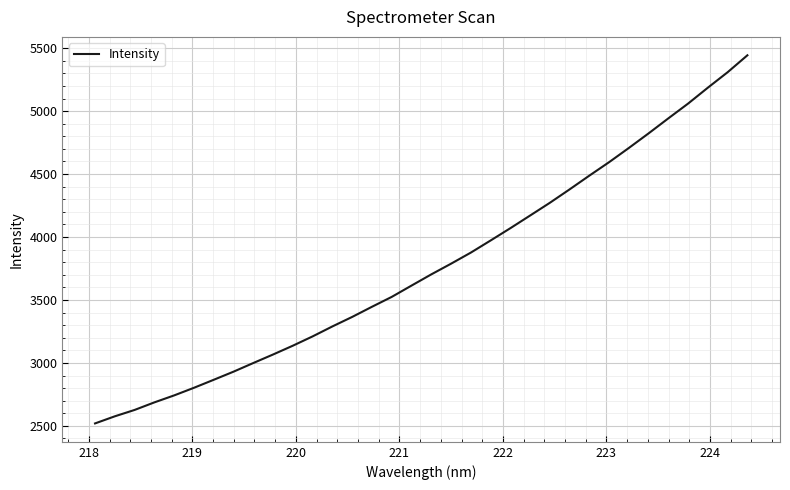

What is the smallest value displayed?

2519.7